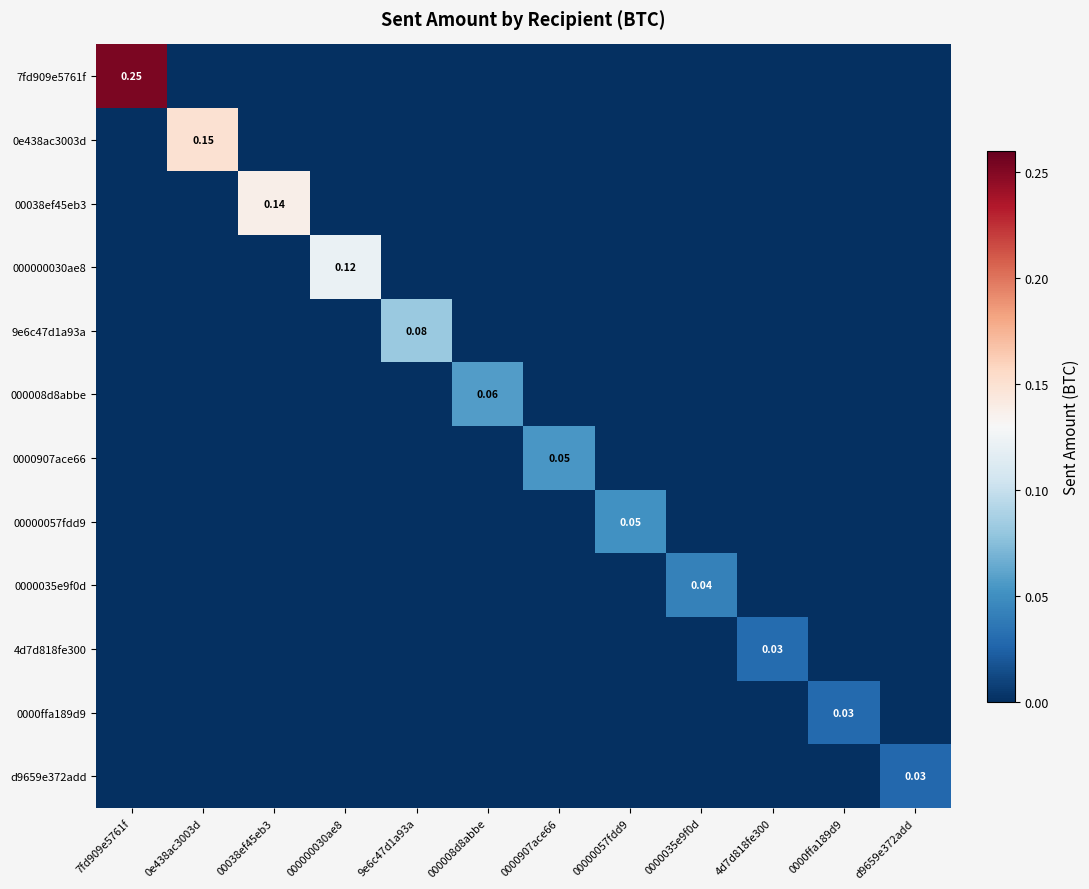

At which category does the chart reach its peak across all series?

7fd909e5761f